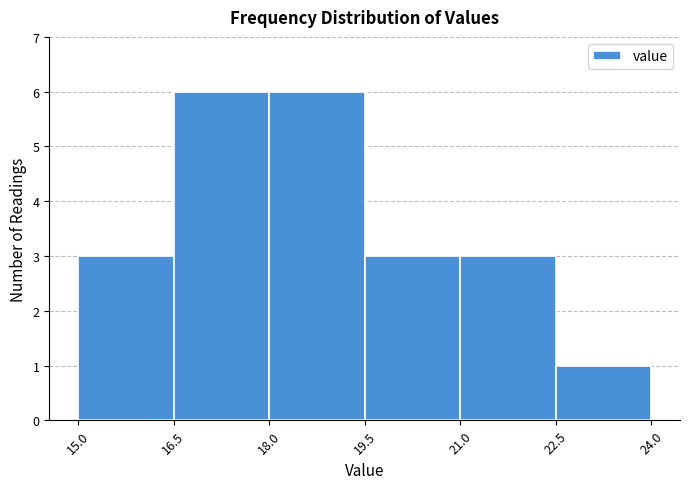

Reading left to right, list every bar in this chart as the range it spans on the x-axis followed by its height. The values are not printed on the chart, so give them approximately, as read against the axis.

15.0 to 16.5: 3
16.5 to 18.0: 6
18.0 to 19.5: 6
19.5 to 21.0: 3
21.0 to 22.5: 3
22.5 to 24.0: 1